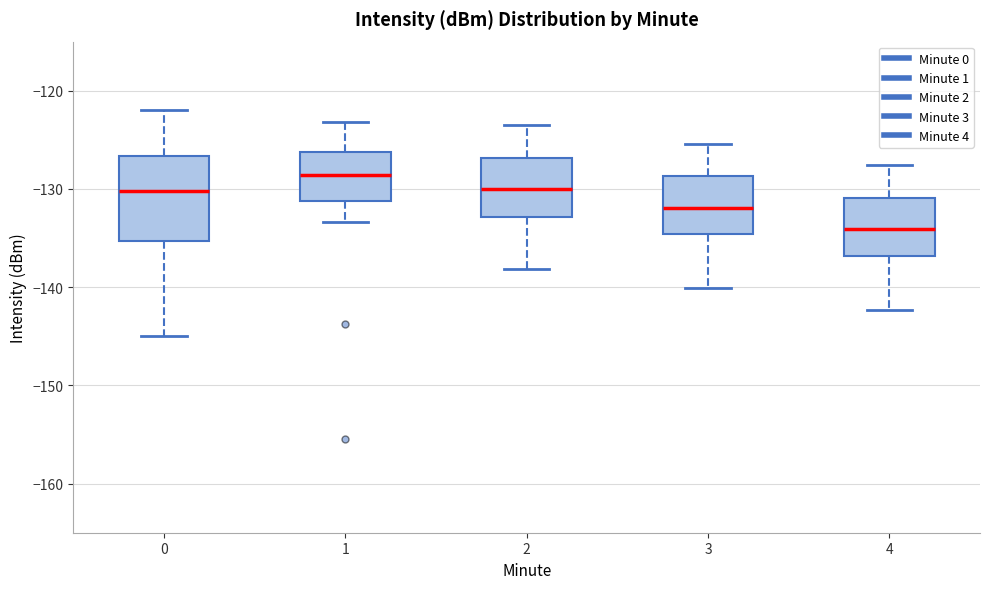

Which box is the tallest, from its lower edge to its upper edge?

0